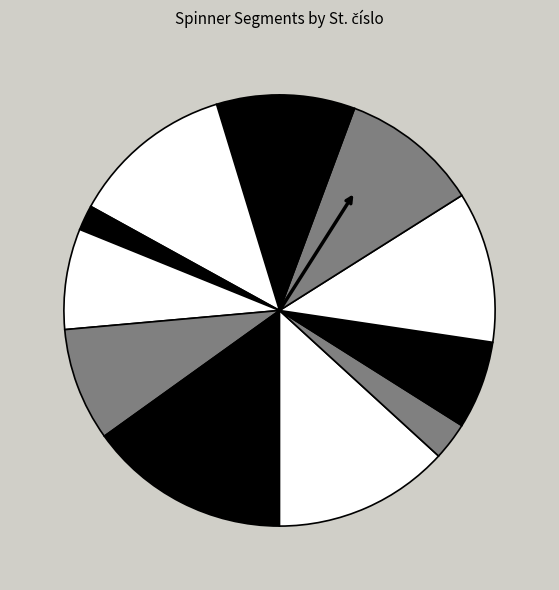

How many slices are in this pie chart?

12